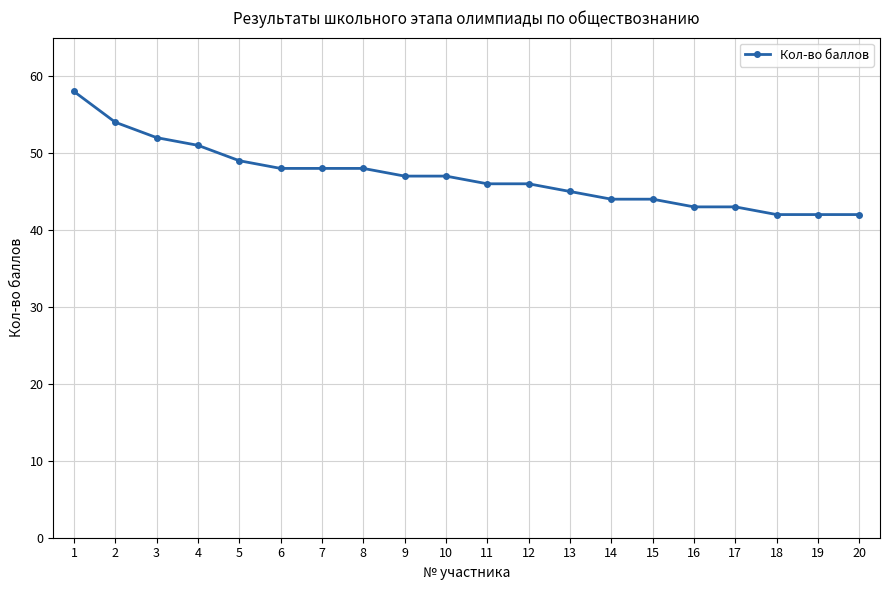

Which label corresponds to the largest value in the chart?

1